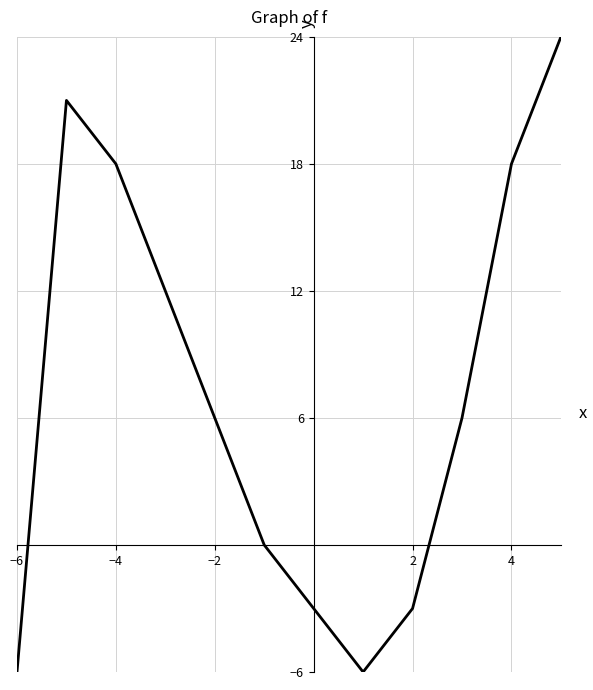

What is the minimum value shown in the chart?

-6